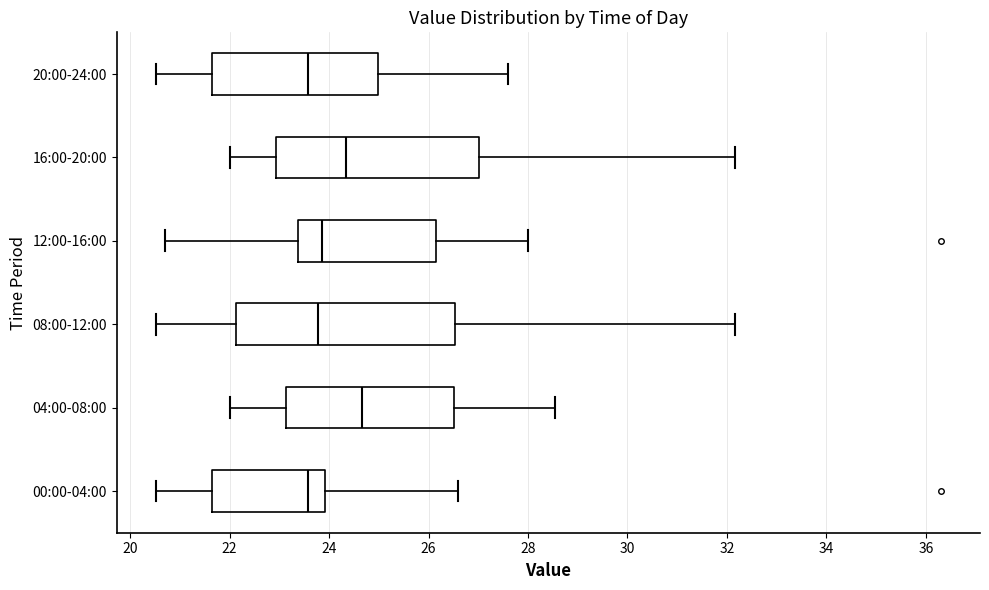

Reading bottom to top, transcribe this box plot: for each box, give where its median line is, the range the box spans, and where its two whiskers end, as read against the x-axis. The values are not printed on the chart, so give them approximately, as read against the axis.

00:00-04:00: median 23.6, box 21.6 to 24.0, whiskers 20.6 to 26.6
04:00-08:00: median 24.6, box 23.2 to 26.6, whiskers 22.0 to 28.6
08:00-12:00: median 23.8, box 22.2 to 26.6, whiskers 20.6 to 32.2
12:00-16:00: median 23.8, box 23.4 to 26.2, whiskers 20.8 to 28.0
16:00-20:00: median 24.4, box 23.0 to 27.0, whiskers 22.0 to 32.2
20:00-24:00: median 23.6, box 21.6 to 25.0, whiskers 20.6 to 27.6